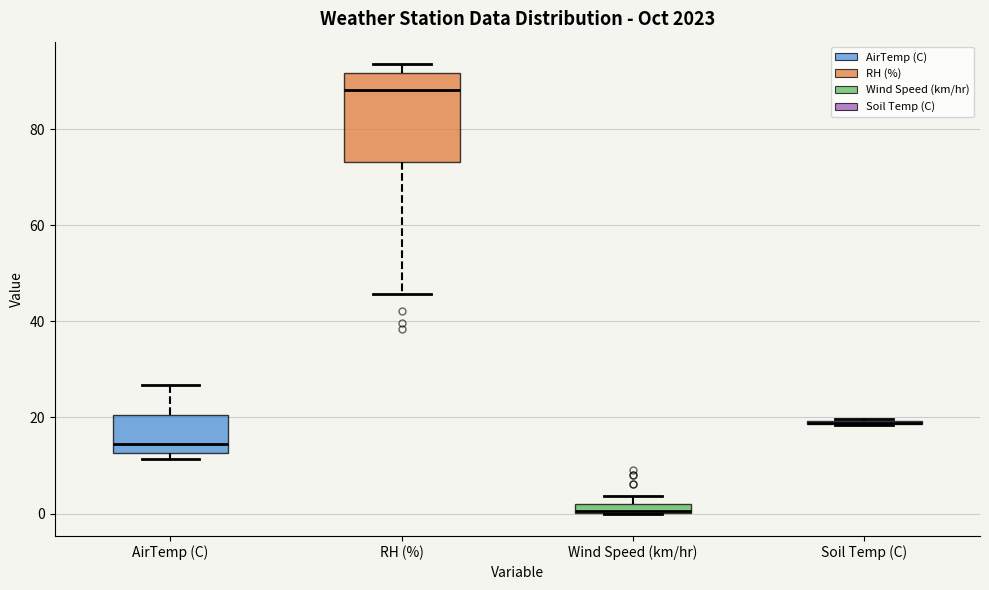

Where is the lower edge of the box for Wind Speed (km/hr) on the y-axis? The values are not printed on the chart, so give them approximately, as read against the axis.

0